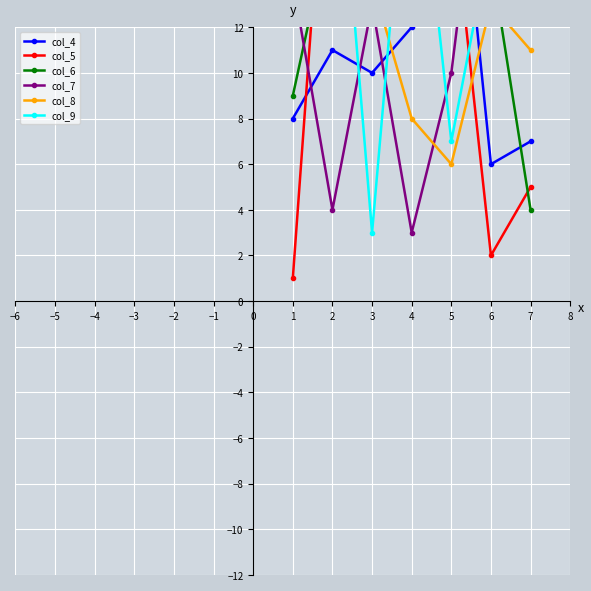

What is the difference between the maximum and minimum values in the col_8 series?

12